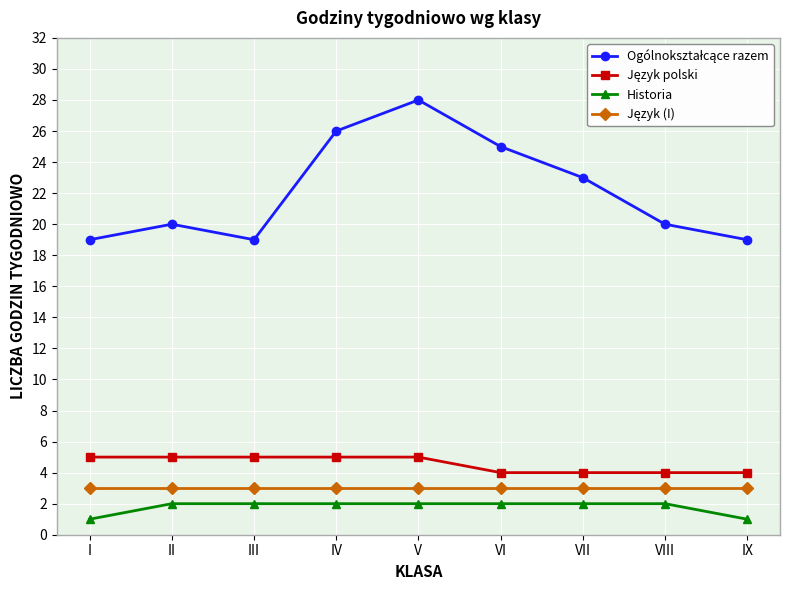

At how many categories does at least one series exceed 8?

9